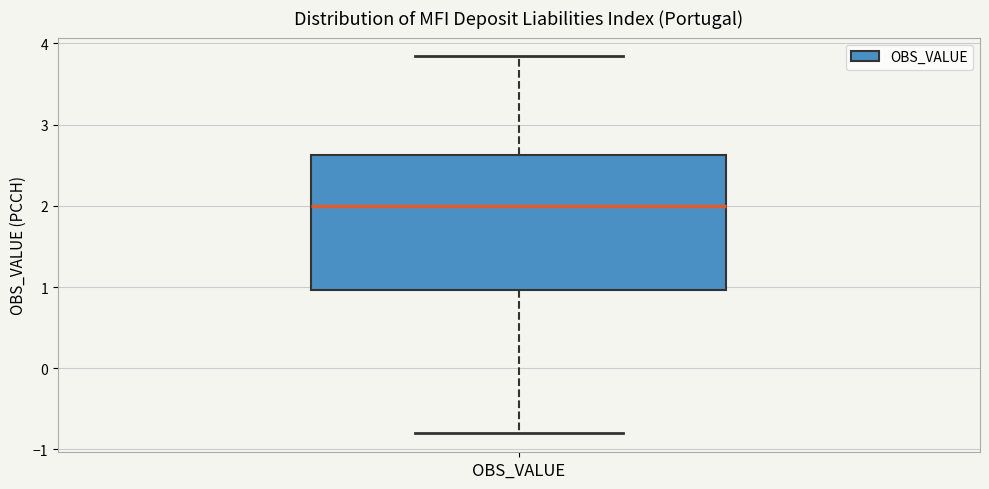

Where does the median line of the box for OBS_VALUE sit on the y-axis? The values are not printed on the chart, so give them approximately, as read against the axis.

2.0